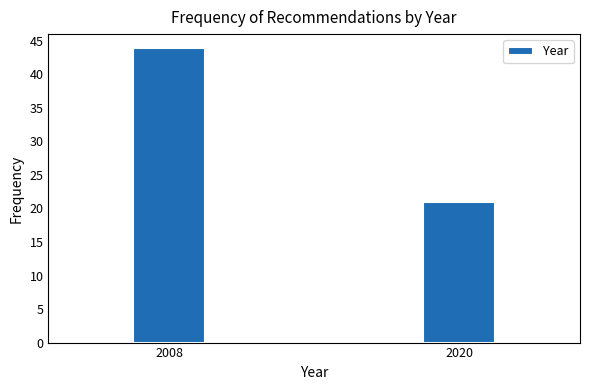

Reading right to left, list all the values displayed in this chart.

21	44